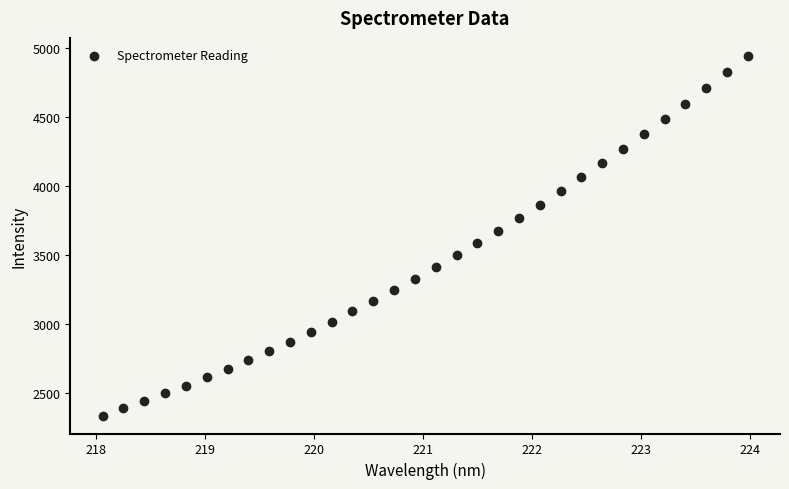

What is the range of Y values (max minus min)?

2607.2